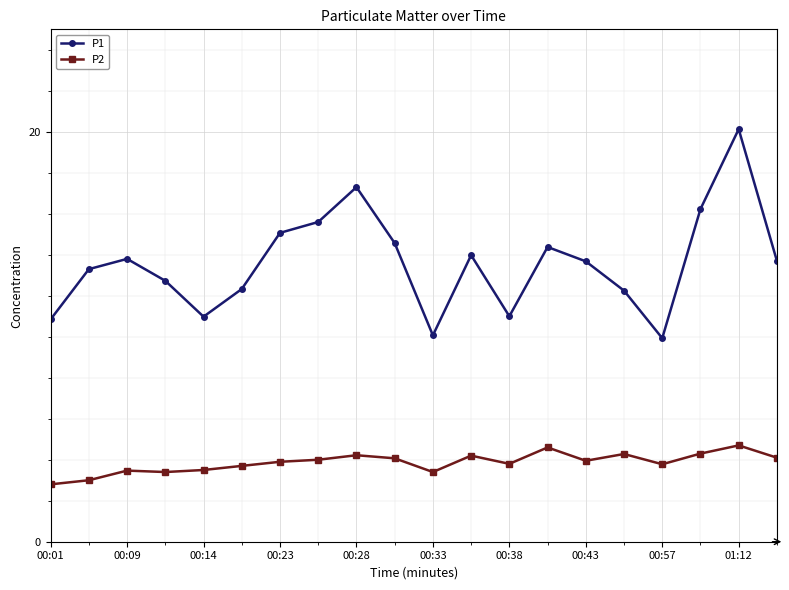

Which series has the largest total across all categories?

P1